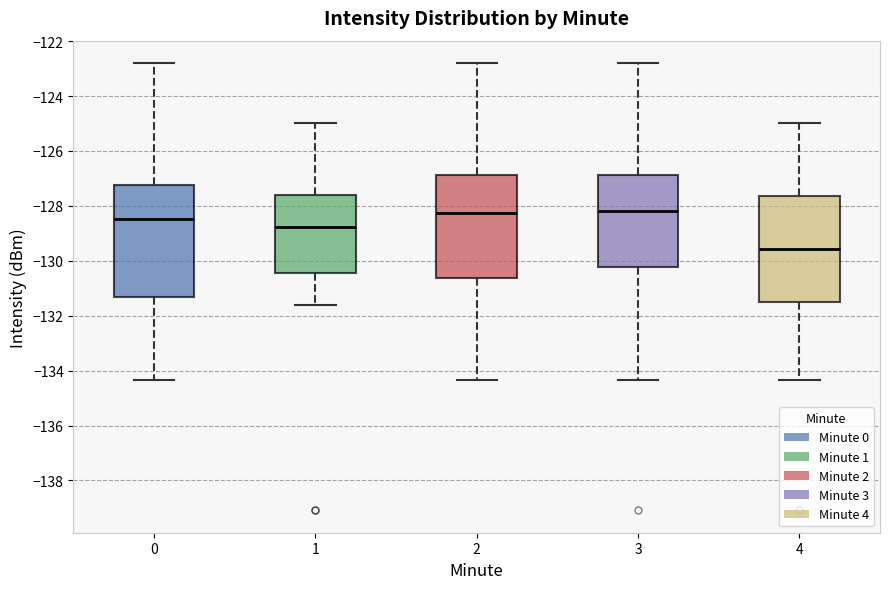

Where does the median line of the box at x = 2 sit on the y-axis? The values are not printed on the chart, so give them approximately, as read against the axis.

-128.2